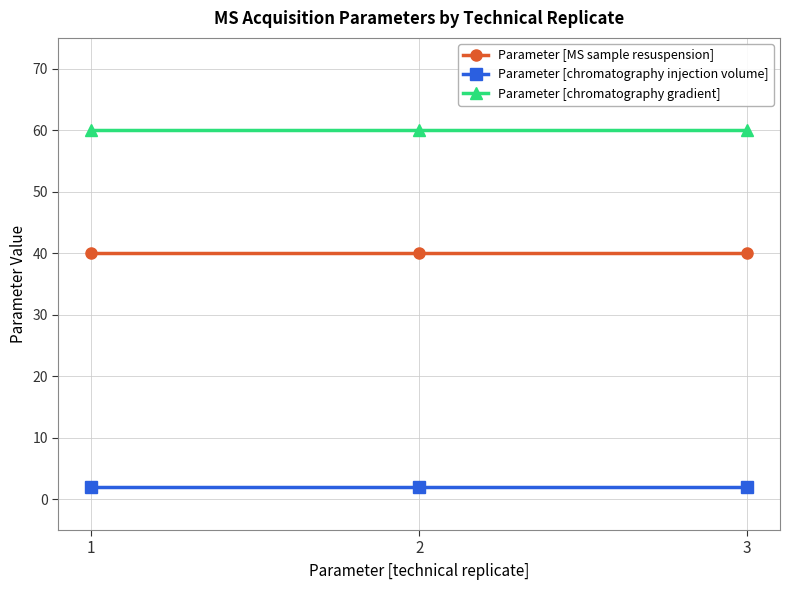

At 1, list the series in order from smallest to largest.

Parameter [chromatography injection volume], Parameter [MS sample resuspension], Parameter [chromatography gradient]